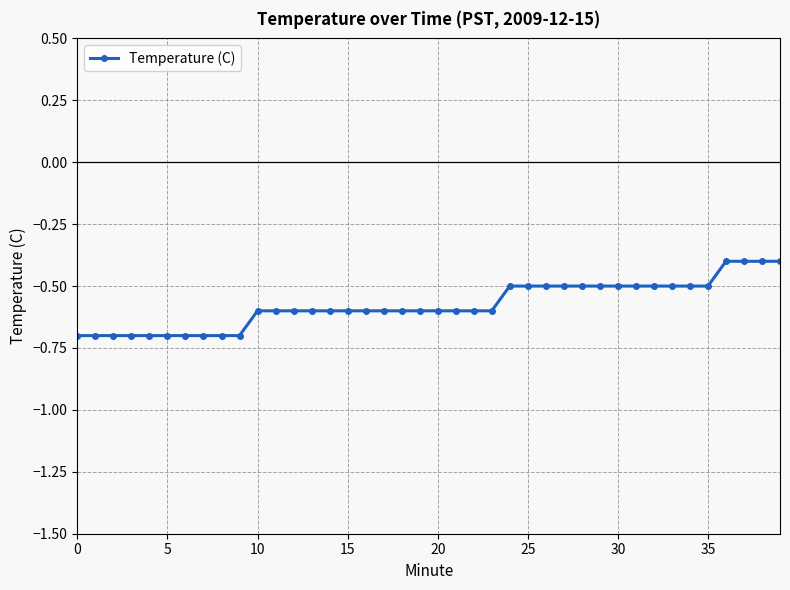

Does the chart display data point markers on the line(s)?

Yes